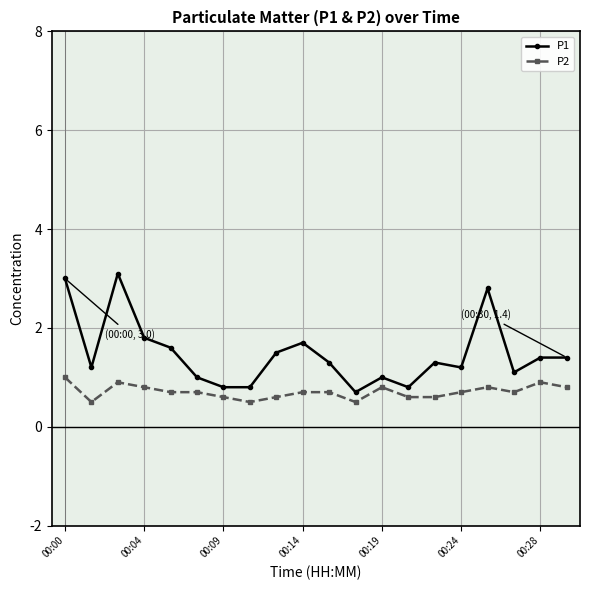

Which series has the largest total across all categories?

P1